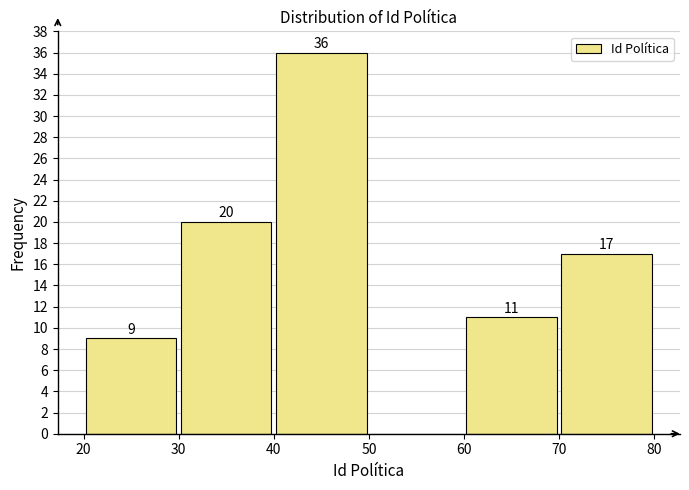

Over which range of the x-axis is the bar tallest?

40 to 50